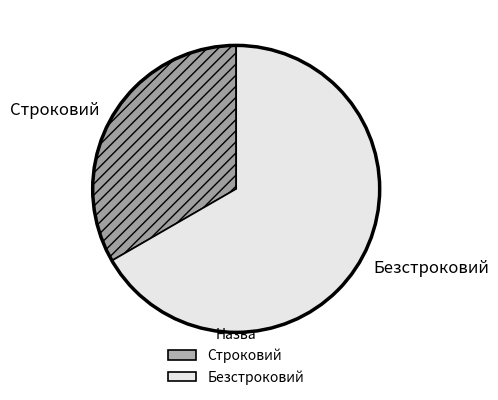

What is the largest slice in the pie chart?

Безстроковий